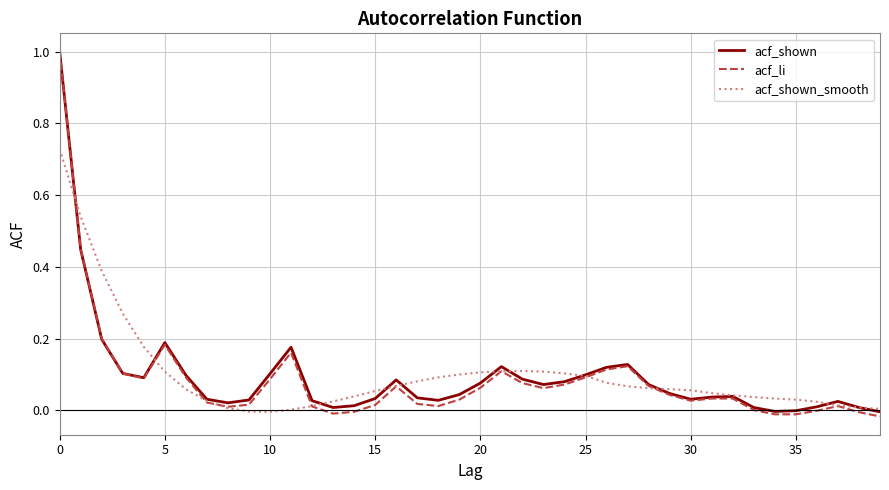

Which series has the largest range (max minus min)?

acf_li